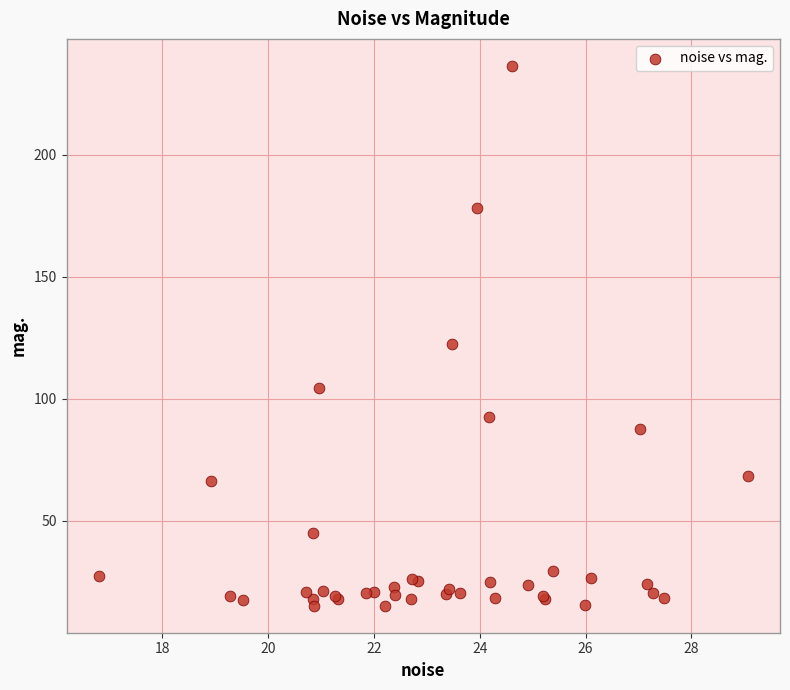

What Y value in the scatter plot is closest to 125?

122.2